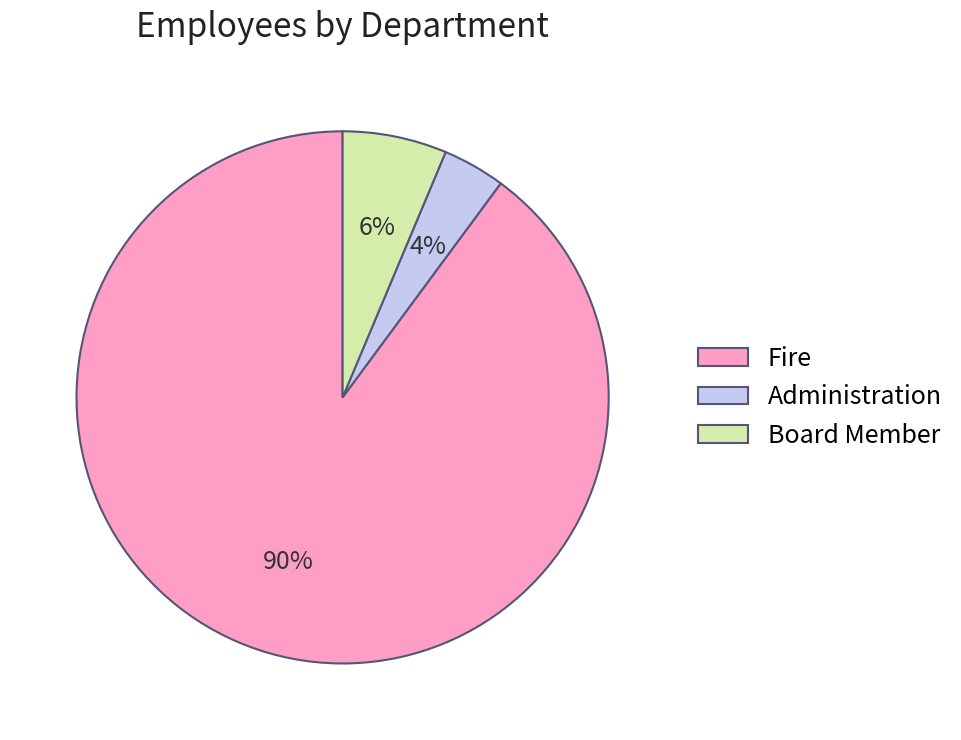

Rank the categories by value from lowest to highest.

Administration, Board Member, Fire